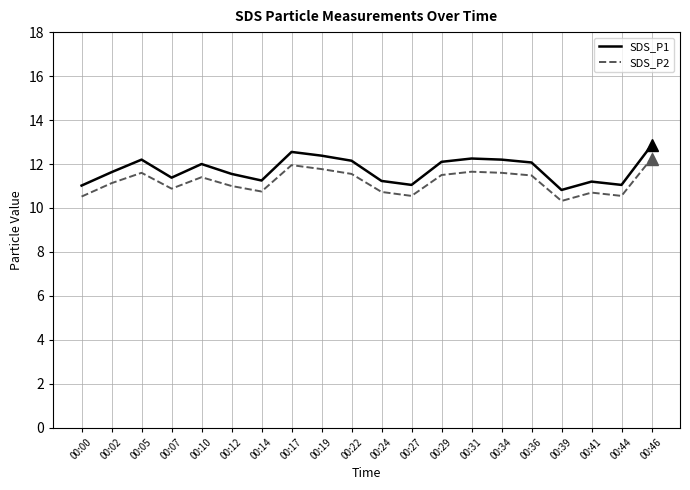

True or false: SDS_P2 and SDS_P1 cross at least once.

False